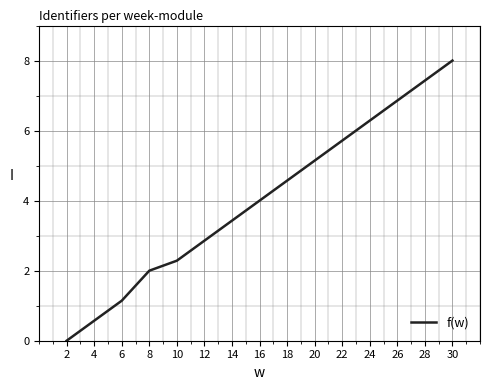

What is the difference between the maximum and minimum values?

8.0